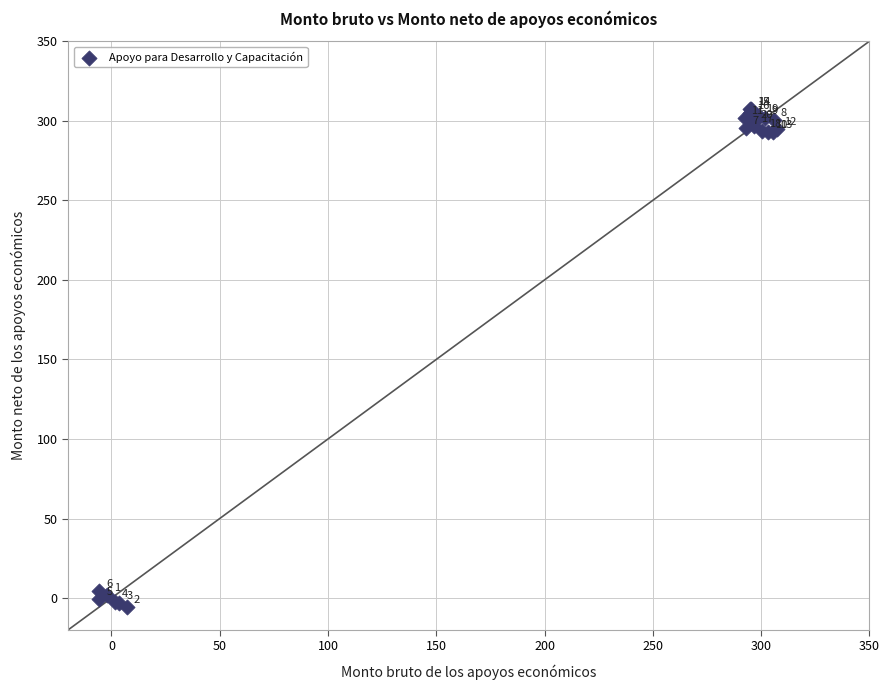

What Y value in the scatter plot is closest to 150?

292.7